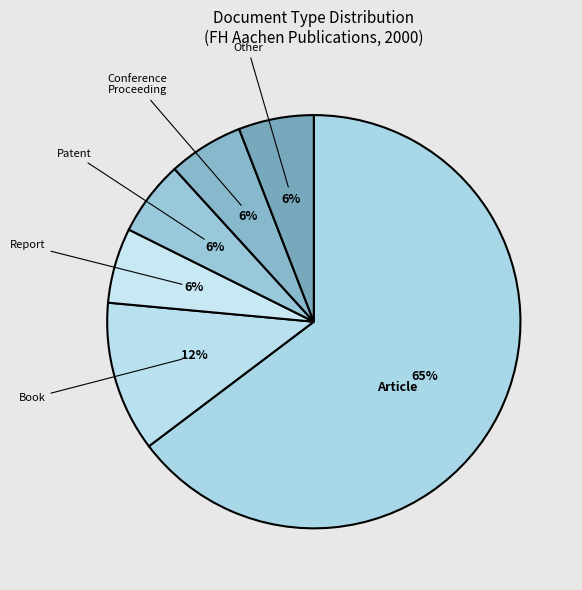

How many segments does this pie chart have?

6